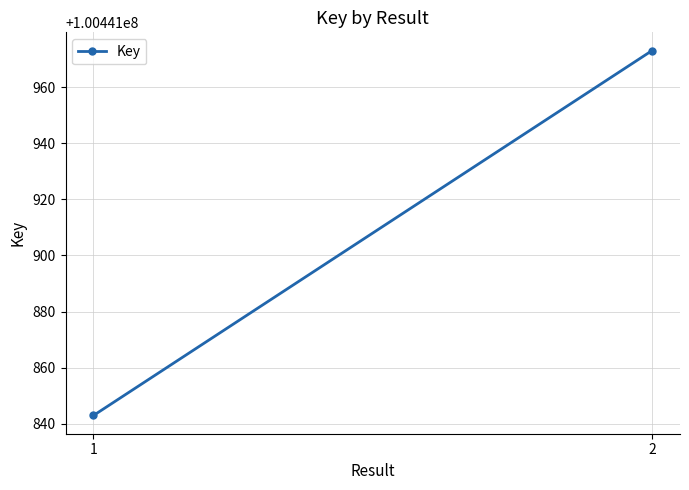

What is the difference between the maximum and minimum values?

130